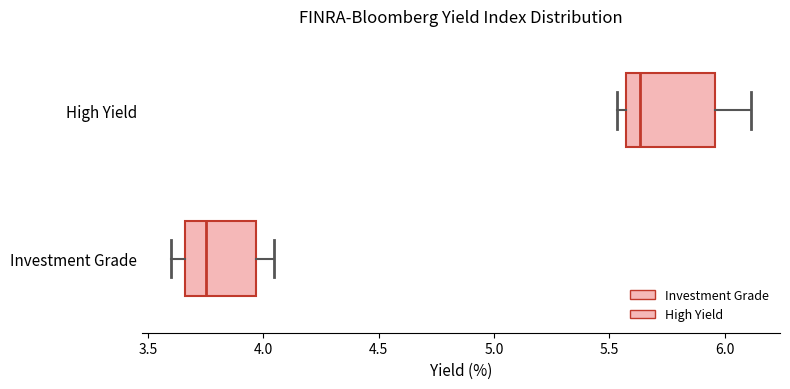

Reading bottom to top, transcribe this box plot: for each box, give where its median line is, the range the box spans, and where its two whiskers end, as read against the x-axis. The values are not printed on the chart, so give them approximately, as read against the axis.

Investment Grade: median 3.75, box 3.65 to 3.95, whiskers 3.60 to 4.05
High Yield: median 5.65, box 5.55 to 5.95, whiskers 5.55 (just left of the box's left edge) to 6.10